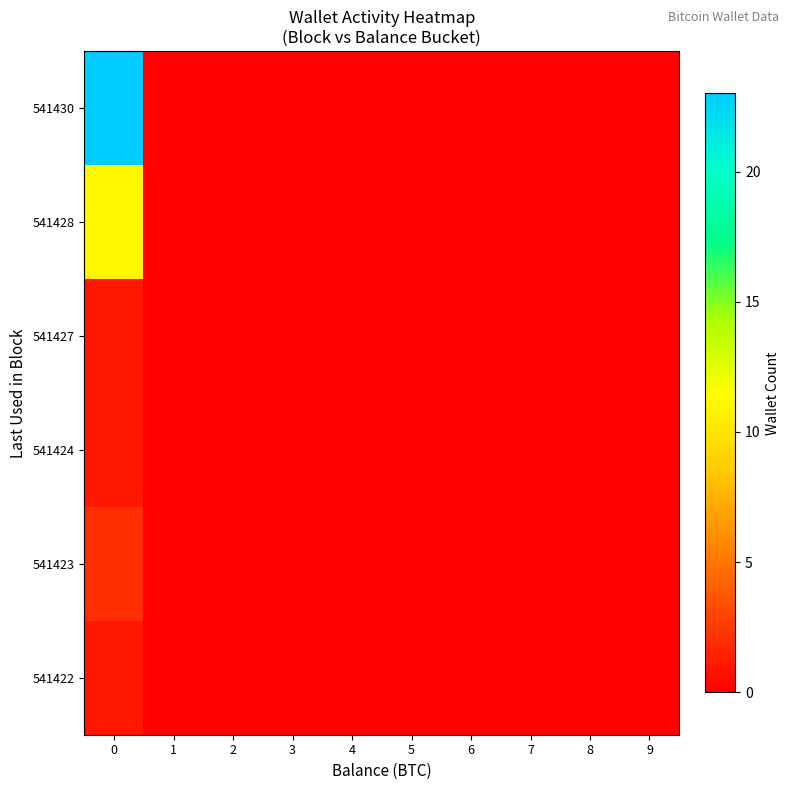

Reading left to right, extract all data points from this chart.

541430: 0=23	1=0	2=0	3=0	4=0	5=0	6=0	7=0	8=0	9=0
541428: 0=11	1=0	2=0	3=0	4=0	5=0	6=0	7=0	8=0	9=0
541427: 0=1	1=0	2=0	3=0	4=0	5=0	6=0	7=0	8=0	9=0
541424: 0=1	1=0	2=0	3=0	4=0	5=0	6=0	7=0	8=0	9=0
541423: 0=2	1=0	2=0	3=0	4=0	5=0	6=0	7=0	8=0	9=0
541422: 0=1	1=0	2=0	3=0	4=0	5=0	6=0	7=0	8=0	9=0